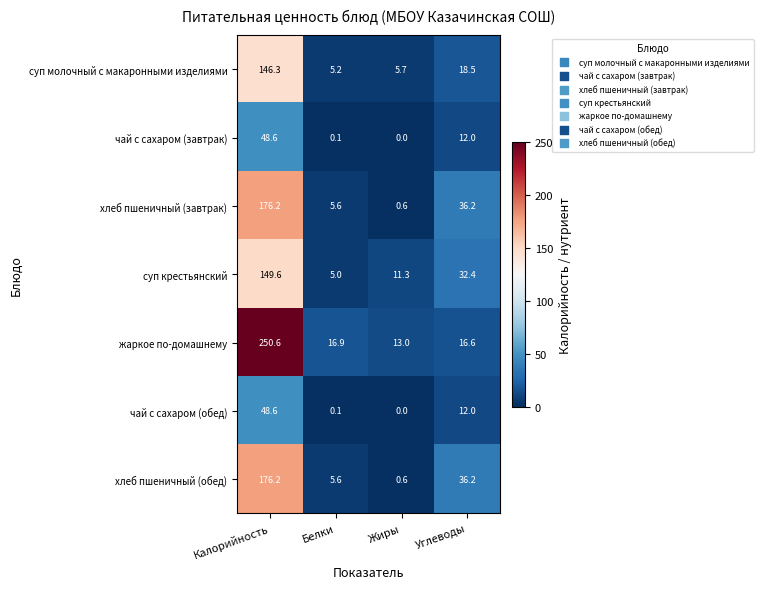

Reading left to right, what are all the values shown in this chart?

суп молочный с макаронными изделиями: 146.3	5.2	5.7	18.5
чай с сахаром (завтрак): 48.6	0.1	0.0	12.0
хлеб пшеничный (завтрак): 176.2	5.6	0.6	36.2
суп крестьянский: 149.6	5.0	11.3	32.4
жаркое по-домашнему: 250.6	16.9	13.0	16.6
чай с сахаром (обед): 48.6	0.1	0.0	12.0
хлеб пшеничный (обед): 176.2	5.6	0.6	36.2